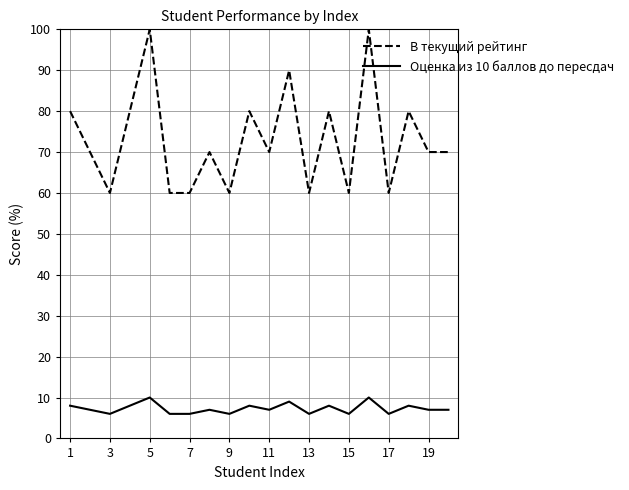

What is the greatest value displayed?

100